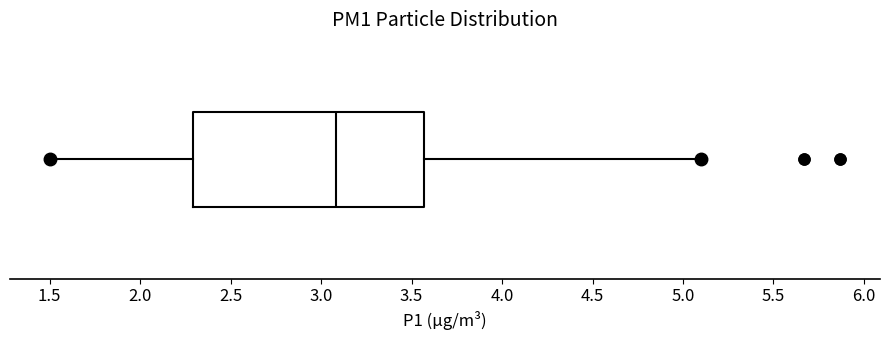

Read this box plot against the x-axis: the position of the median line, the range covered by the box, and the ends of both whiskers. The values are not printed on the chart, so give them approximately, as read against the axis.

median 3.10, box 2.30 to 3.55, whiskers 1.50 to 5.10